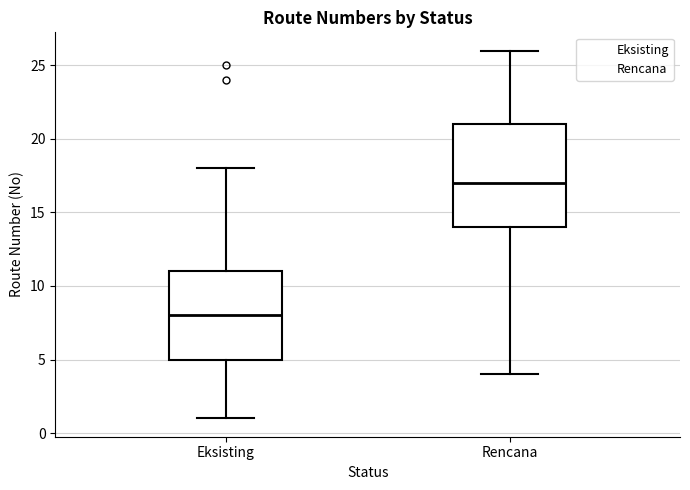

Which box's median line is the highest?

Rencana